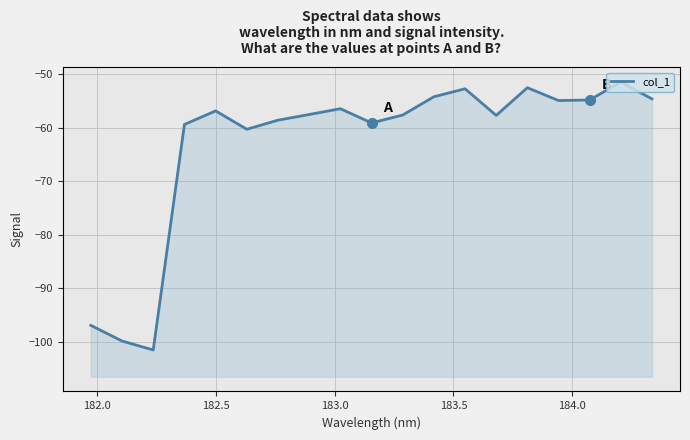

How many data points does each series have?

19